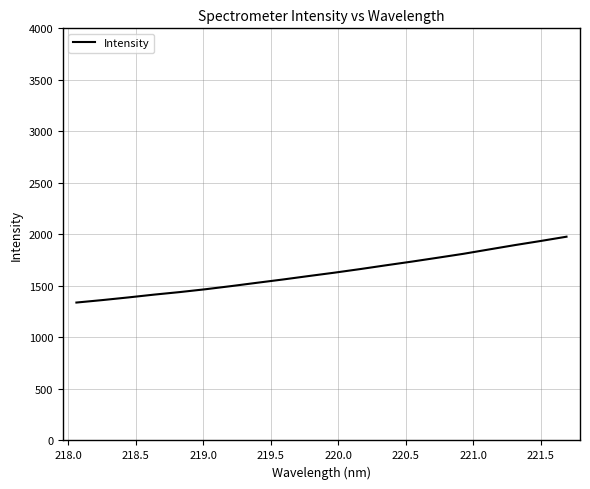

What is the difference between the maximum and minimum values?

639.1